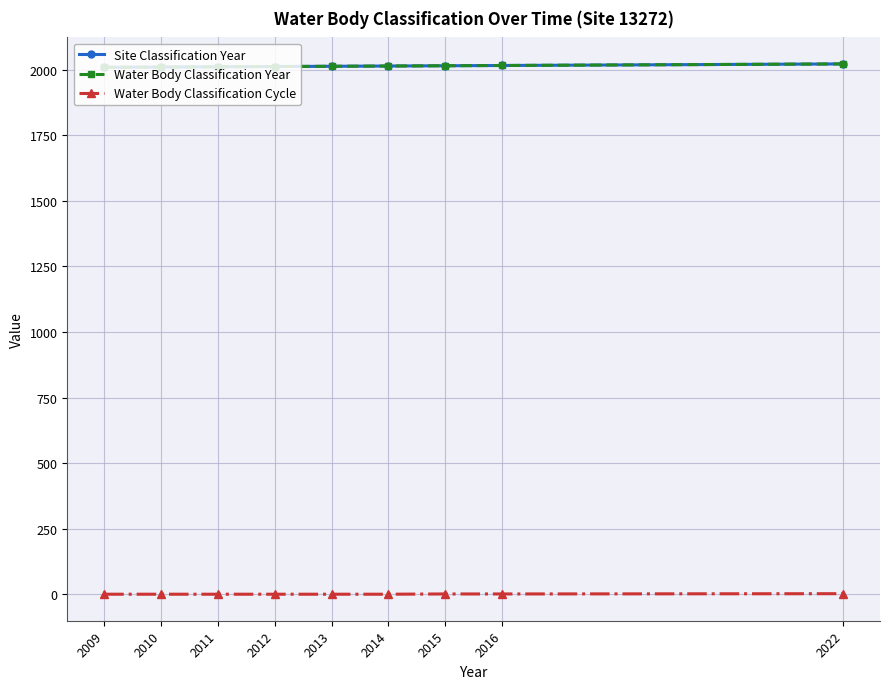

Which category has the lowest value in the Site Classification Year series?

2009